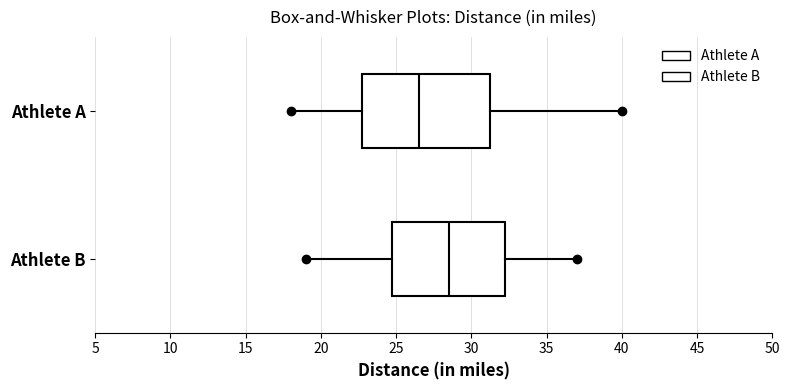

Reading bottom to top, transcribe this box plot: for each box, give where its median line is, the range the box spans, and where its two whiskers end, as read against the x-axis. The values are not printed on the chart, so give them approximately, as read against the axis.

Athlete B: median 28.5, box 25.0 to 32.5, whiskers 19.0 to 37.0
Athlete A: median 26.5, box 23.0 to 31.5, whiskers 18.0 to 40.0